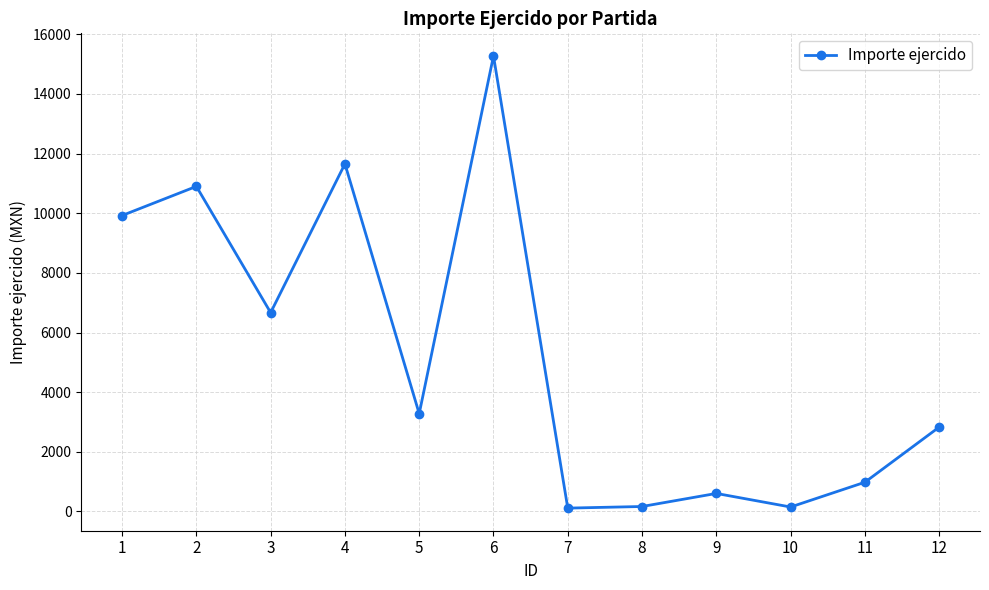

What is the smallest value displayed?

113.0